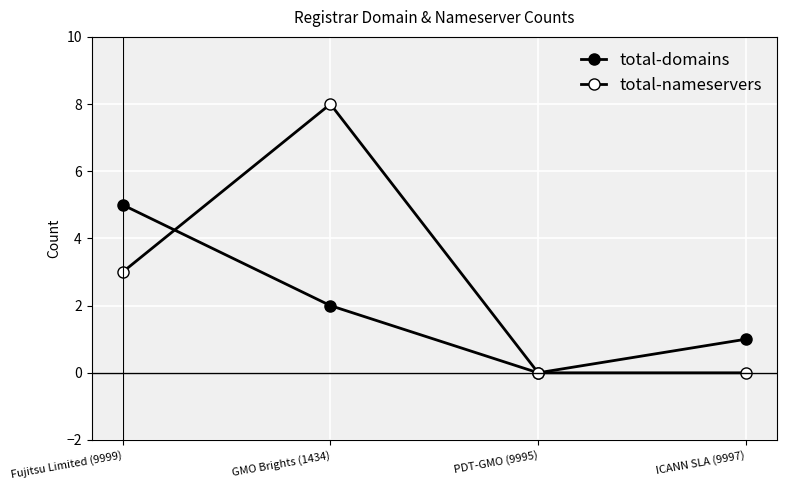

List the labels in order of total-nameservers value, largest first.

GMO Brights (1434), Fujitsu Limited (9999), PDT-GMO (9995), ICANN SLA (9997)